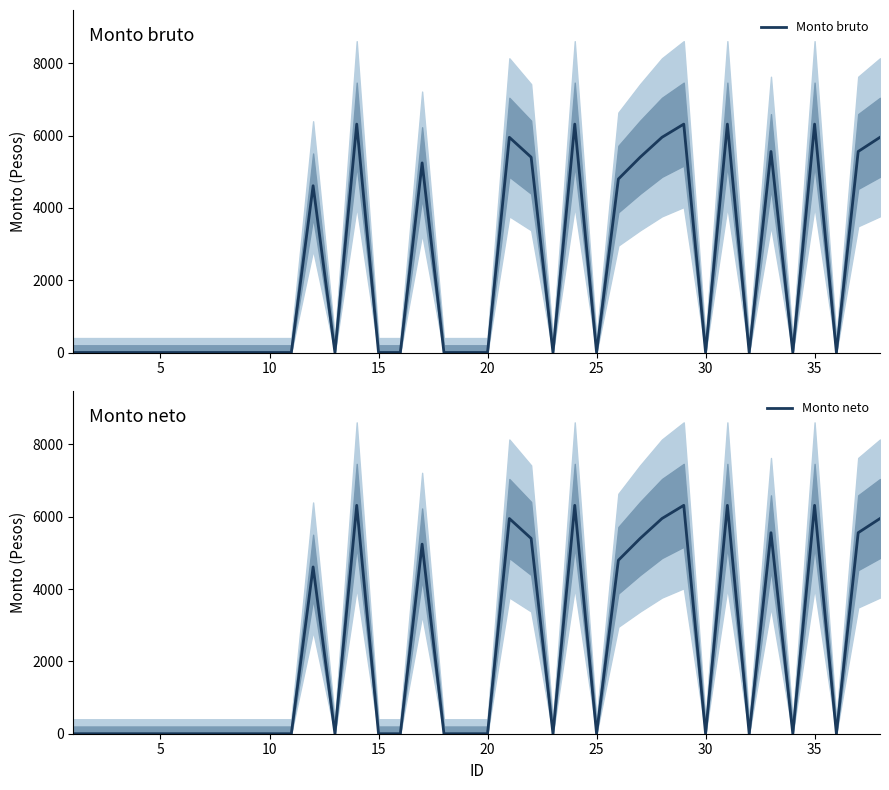

Reading left to right, transcribe all the data shown in this chart.

Monto bruto: 0.0	0.0	0.0	0.0	0.0	0.0	0.0	0.0	0.0	0.0	0.0	4612.0	0.0	6316.0	0.0	0.0	5243.3	0.0	0.0	0.0	5951.2	5401.1	0.0	6316.0	0.0	4796.8	5401.1	5951.2	6316.0	0.0	6316.0	0.0	5558.9	0.0	6316.0	0.0	5558.9	5951.2
Monto neto: 0.0	0.0	0.0	0.0	0.0	0.0	0.0	0.0	0.0	0.0	0.0	4612.0	0.0	6316.0	0.0	0.0	5243.3	0.0	0.0	0.0	5951.2	5401.1	0.0	6316.0	0.0	4796.8	5401.1	5951.2	6316.0	0.0	6316.0	0.0	5558.9	0.0	6316.0	0.0	5558.9	5951.2